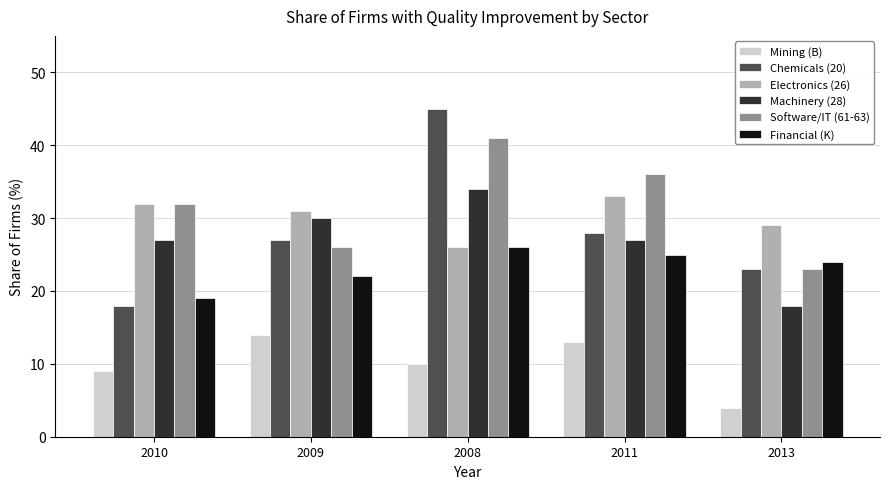

What position from the right is 2008?

3